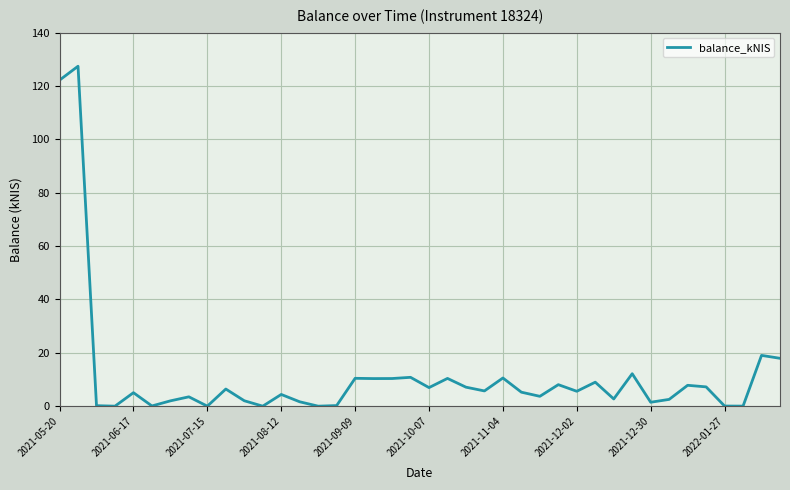

What is the greatest value displayed?

127.4